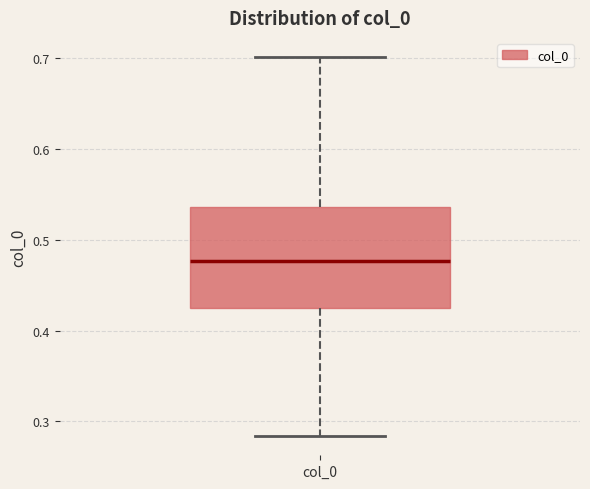

Read this box plot against the y-axis: the position of the median line, the range covered by the box, and the ends of both whiskers. The values are not printed on the chart, so give them approximately, as read against the axis.

median 0.48, box 0.43 to 0.54, whiskers 0.28 to 0.70